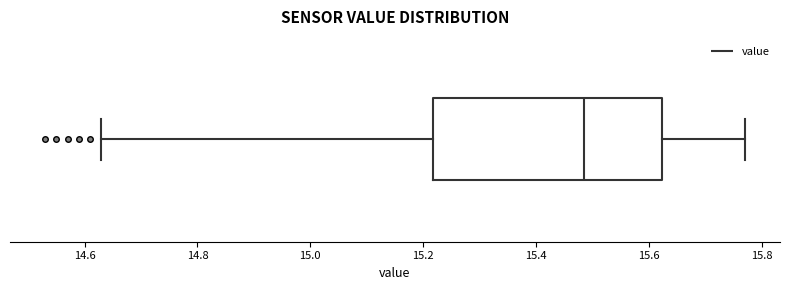

Transcribe this box plot: give where the median line is, the range the box spans, and where the two whiskers end, as read against the x-axis. The values are not printed on the chart, so give them approximately, as read against the axis.

median 15.48, box 15.22 to 15.62, whiskers 14.64 to 15.78